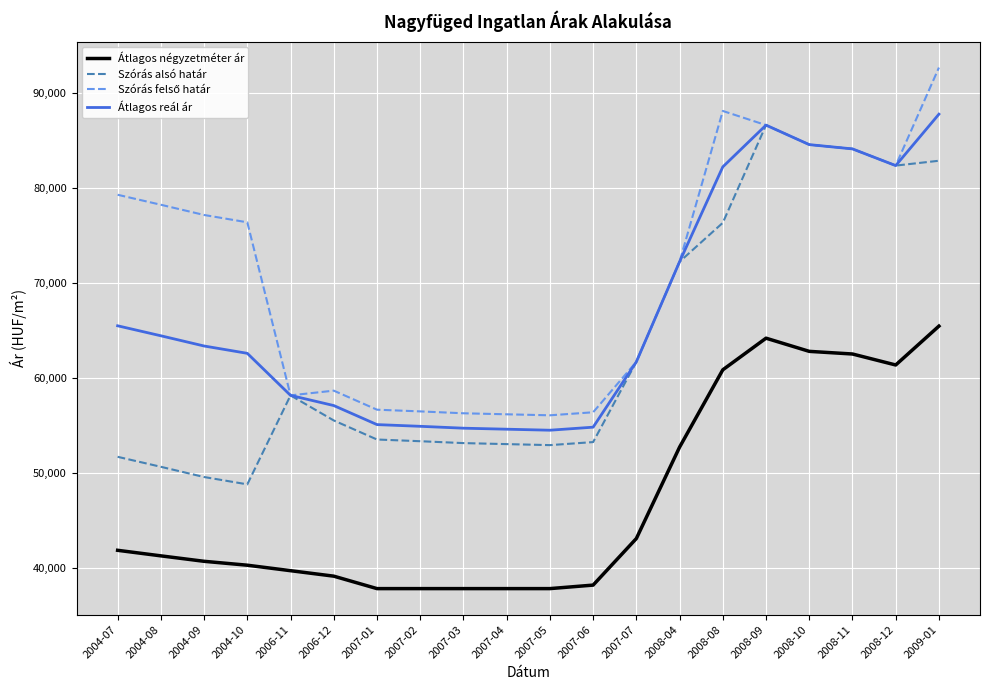

At which category is the sum across all series the highest?

2009-01